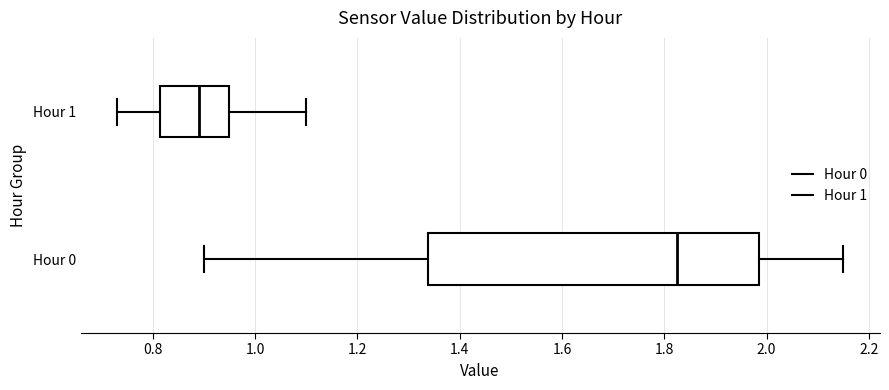

Which box is the widest, from its left edge to its right edge?

Hour 0